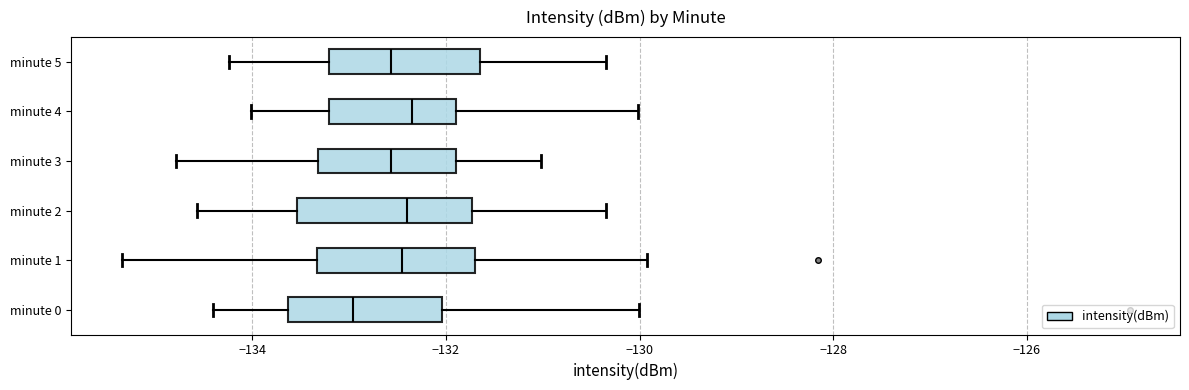

Reading bottom to top, transcribe this box plot: for each box, give where its median line is, the range the box spans, and where its two whiskers end, as read against the x-axis. The values are not printed on the chart, so give them approximately, as read against the axis.

minute 0: median -133.0, box -133.6 to -132.0, whiskers -134.4 to -130.0
minute 1: median -132.4, box -133.4 to -131.6, whiskers -135.4 to -130.0
minute 2: median -132.4, box -133.6 to -131.8, whiskers -134.6 to -130.4
minute 3: median -132.6, box -133.4 to -131.8, whiskers -134.8 to -131.0
minute 4: median -132.4, box -133.2 to -131.8, whiskers -134.0 to -130.0
minute 5: median -132.6, box -133.2 to -131.6, whiskers -134.2 to -130.4